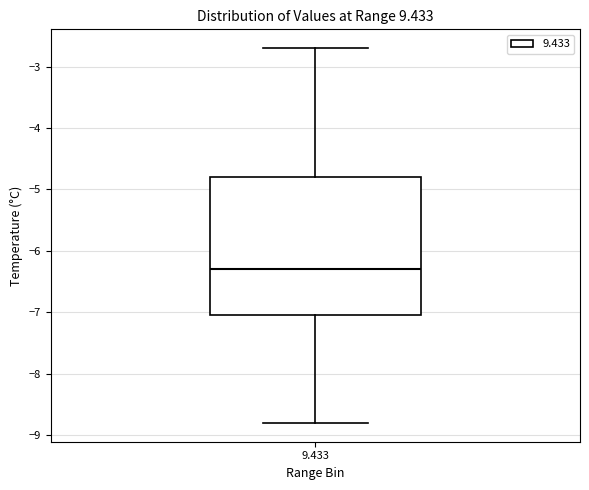

Transcribe this box plot: give where the median line is, the range the box spans, and where the two whiskers end, as read against the y-axis. The values are not printed on the chart, so give them approximately, as read against the axis.

median -6.3, box -7.0 to -4.8, whiskers -8.8 to -2.7